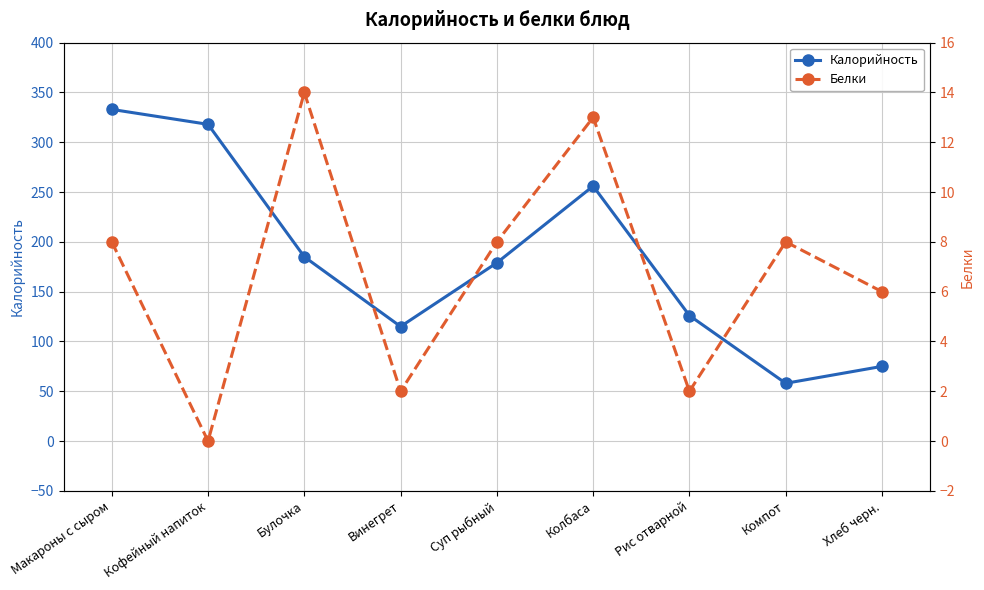

Reading right to left, transcribe all the data shown in this chart.

Калорийность: Хлеб черн.=75	Компот=58	Рис отварной=126	Колбаса=256	Суп рыбный=179	Винегрет=115	Булочка=185	Кофейный напиток=318	Макароны с сыром=333
Белки: Хлеб черн.=6	Компот=8	Рис отварной=2	Колбаса=13	Суп рыбный=8	Винегрет=2	Булочка=14	Кофейный напиток=0	Макароны с сыром=8